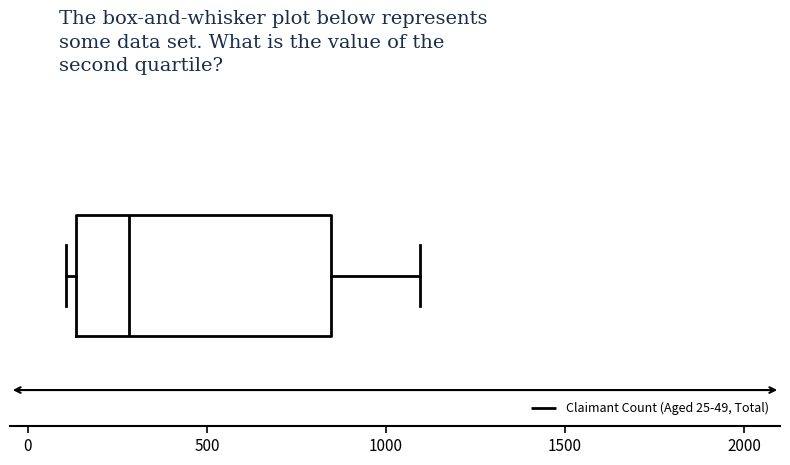

Transcribe this box plot: give where the median line is, the range the box spans, and where the two whiskers end, as read against the x-axis. The values are not printed on the chart, so give them approximately, as read against the axis.

median 300, box 150 to 850, whiskers 100 to 1100